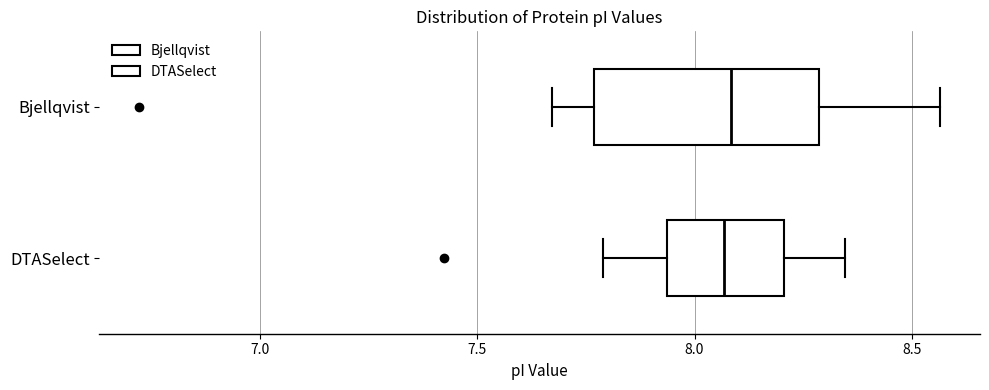

Reading bottom to top, transcribe this box plot: for each box, give where its median line is, the range the box spans, and where its two whiskers end, as read against the x-axis. The values are not printed on the chart, so give them approximately, as read against the axis.

DTASelect: median 8.05, box 7.95 to 8.20, whiskers 7.80 to 8.35
Bjellqvist: median 8.10, box 7.75 to 8.30, whiskers 7.65 to 8.55